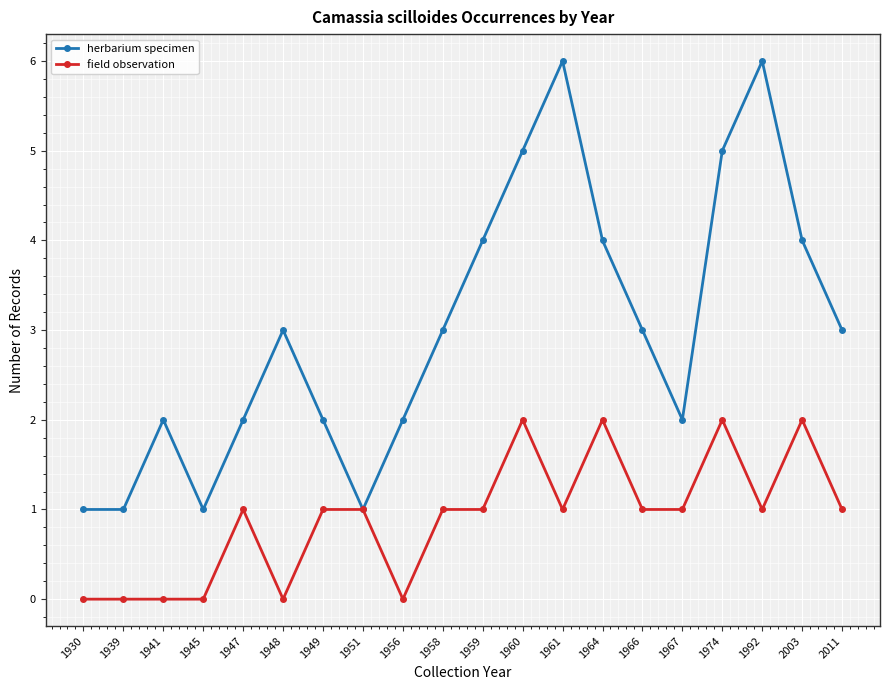

What is the greatest value displayed?

6